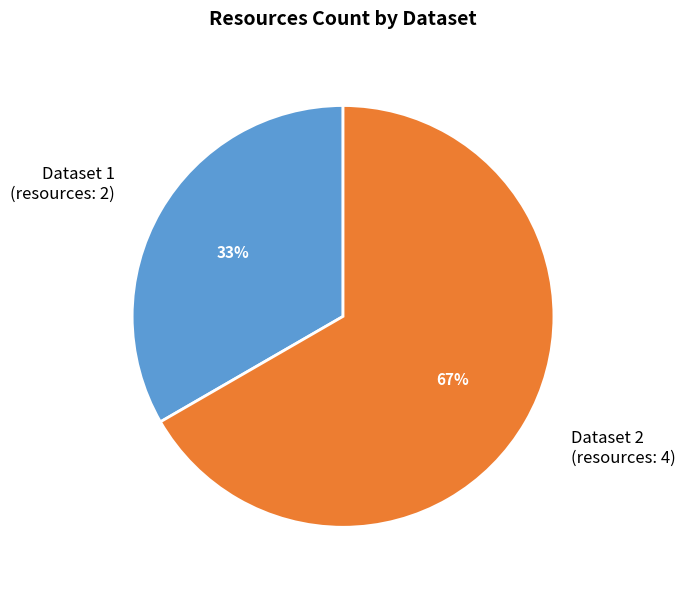

How many slices are in this pie chart?

2